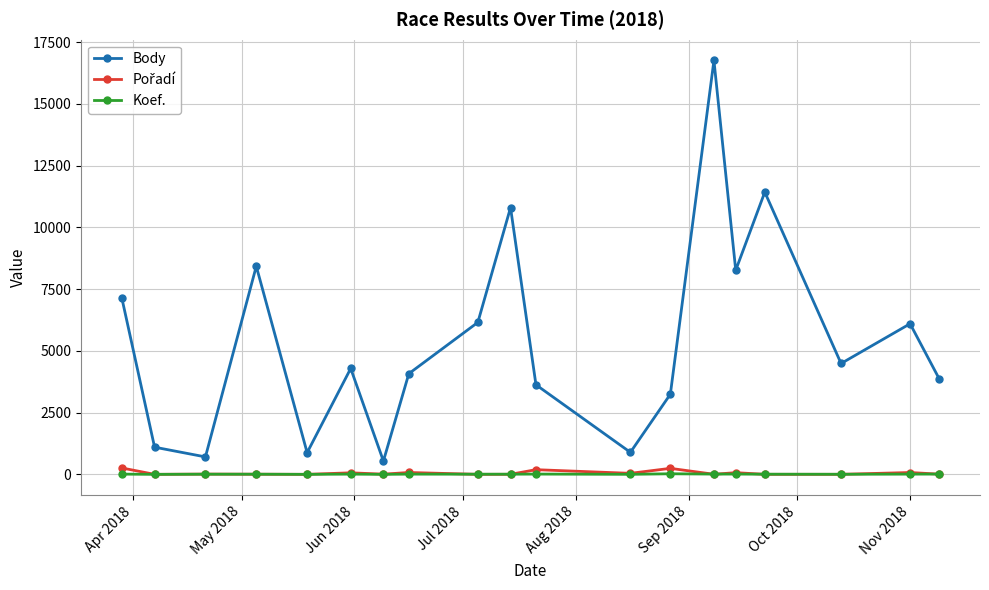

What is the lowest value of the Body series?

540